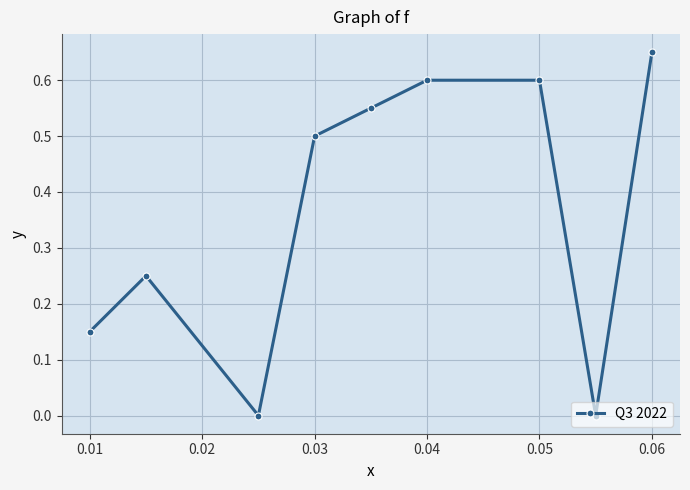

What is the average value?

0.4